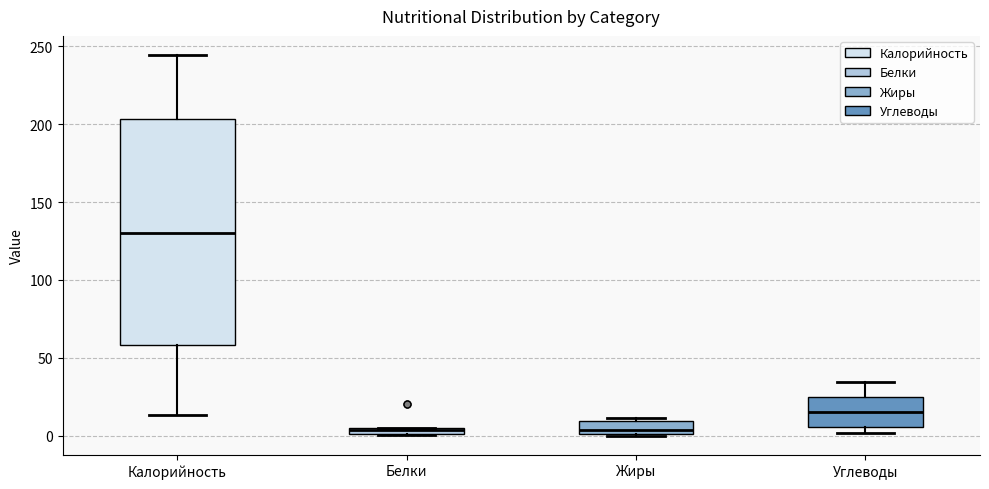

Where is the upper edge of the box for Белки on the y-axis? The values are not printed on the chart, so give them approximately, as read against the axis.

5